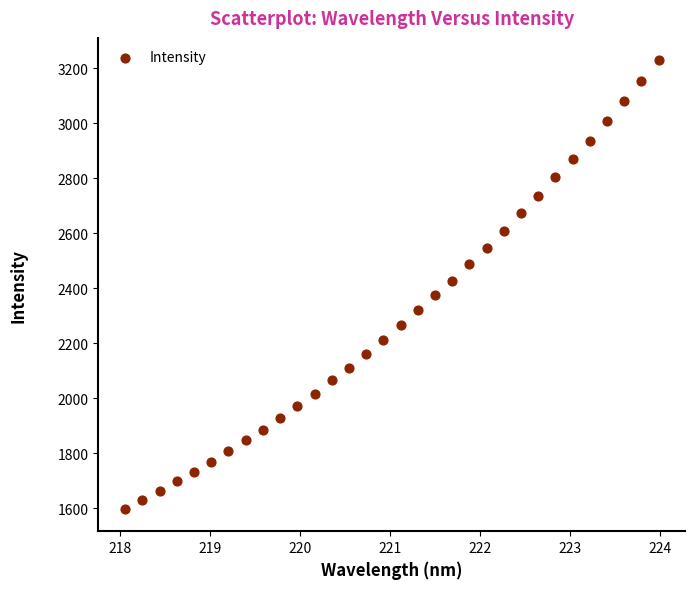

What is the range of X values (max minus min)?

5.9